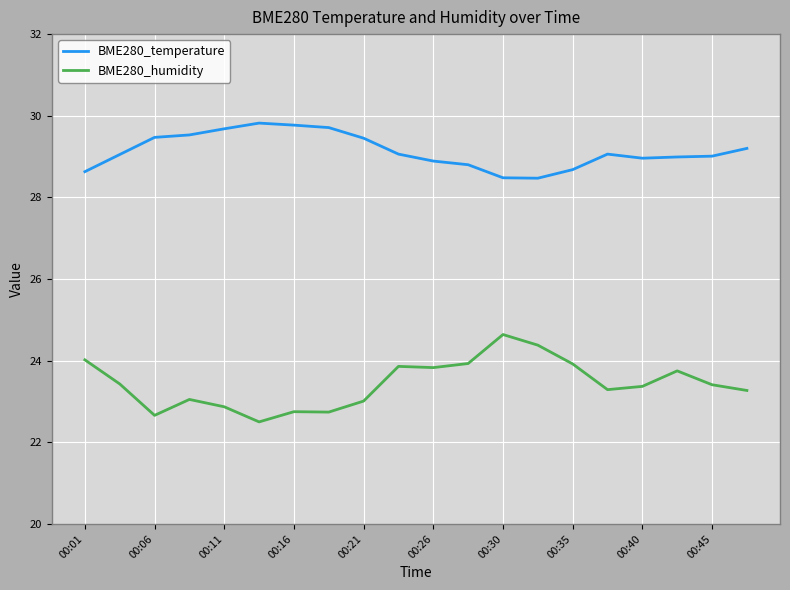

What is the difference between the maximum and minimum values in the BME280_humidity series?

2.1